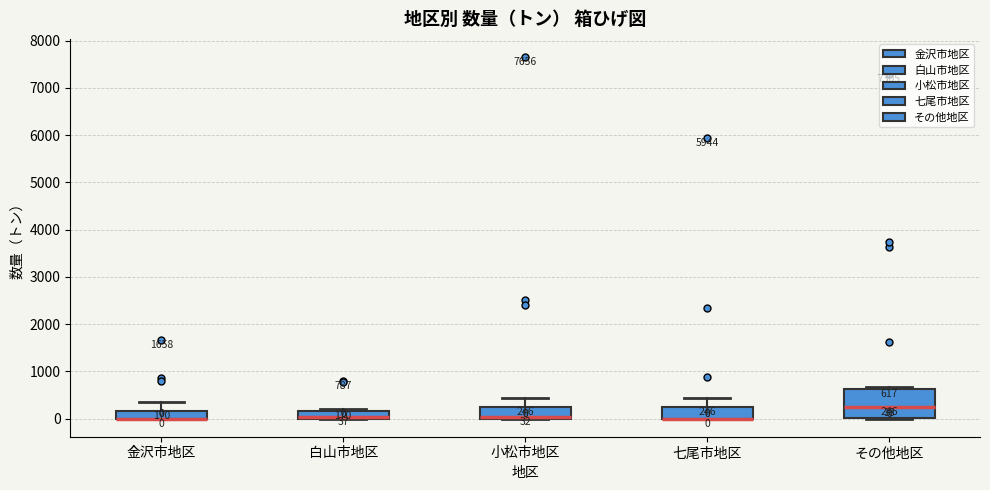

Comparing the boxes themselves (not the whiskers), which one is the tallest?

その他地区